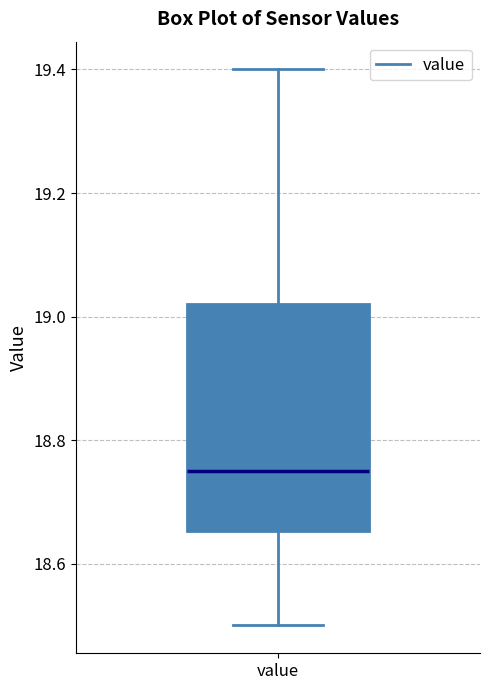

Transcribe this box plot: give where the median line is, the range the box spans, and where the two whiskers end, as read against the y-axis. The values are not printed on the chart, so give them approximately, as read against the axis.

median 18.76, box 18.66 to 19.02, whiskers 18.50 to 19.40